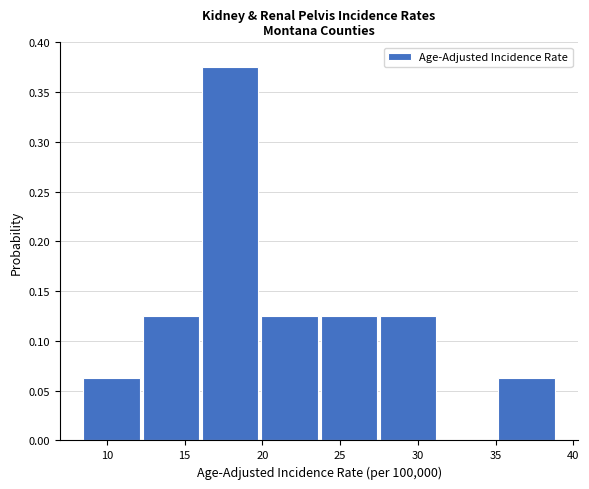

Reading left to right, list every bar in this chart as the range it spans on the x-axis followed by its height. Neither the bar edges nor the heights are printed on the chart, so give them approximately, as read against the axes.

8.5 to 12.0: 0.065
12.0 to 16.0: 0.125
16.0 to 20.0: 0.375
20.0 to 23.5: 0.125
23.5 to 27.5: 0.125
27.5 to 31.5: 0.125
31.5 to 35.0: 0
35.0 to 39.0: 0.065